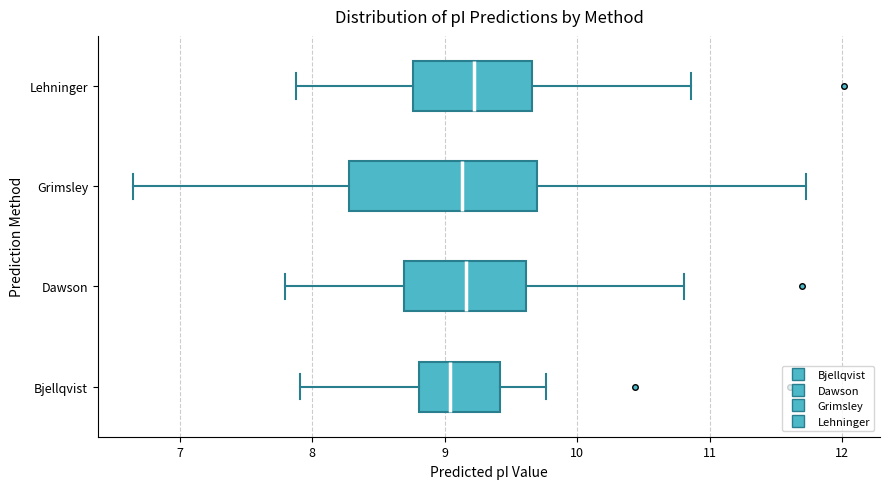

Comparing the boxes themselves (not the whiskers), which one is the widest?

Grimsley